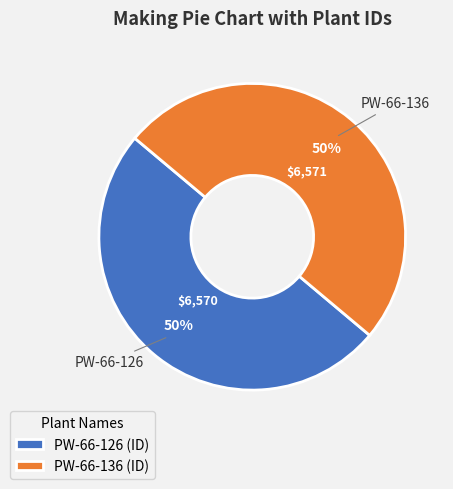

What percentage is the PW-66-136 slice, to the nearest percent?

50%